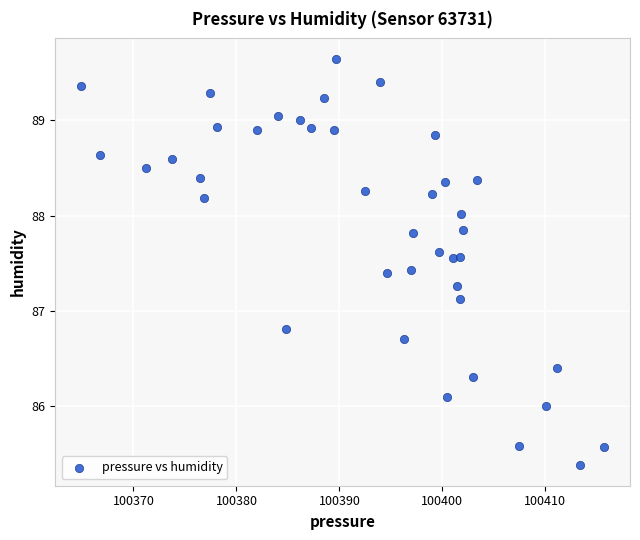

What Y value in the scatter plot is closest to 87?

87.1